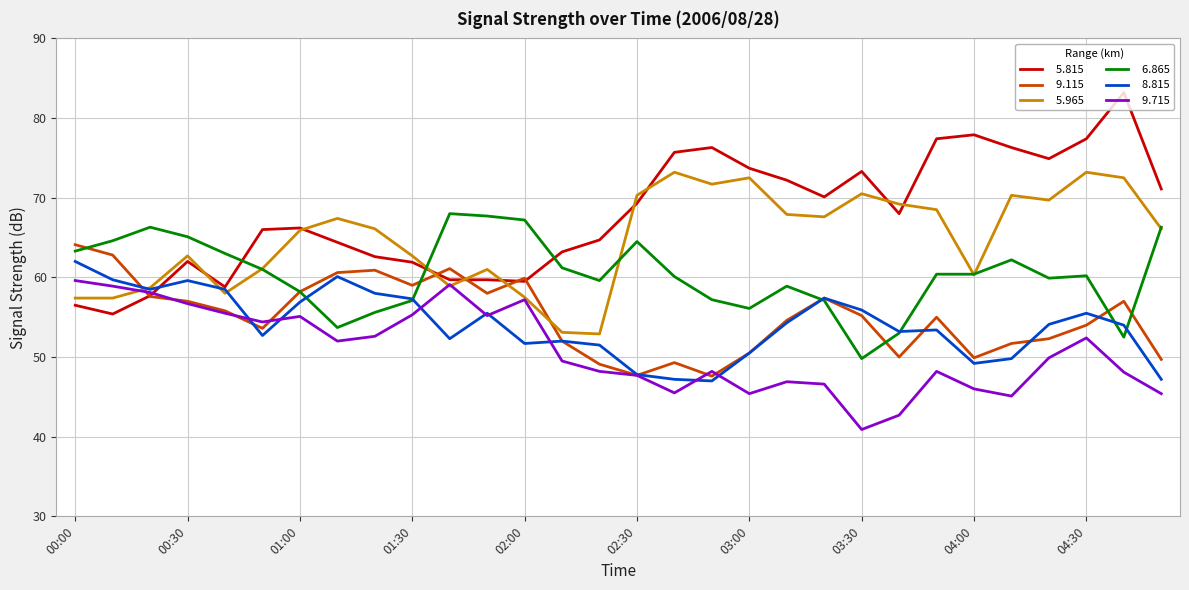

What is the minimum value shown in the chart?

40.9